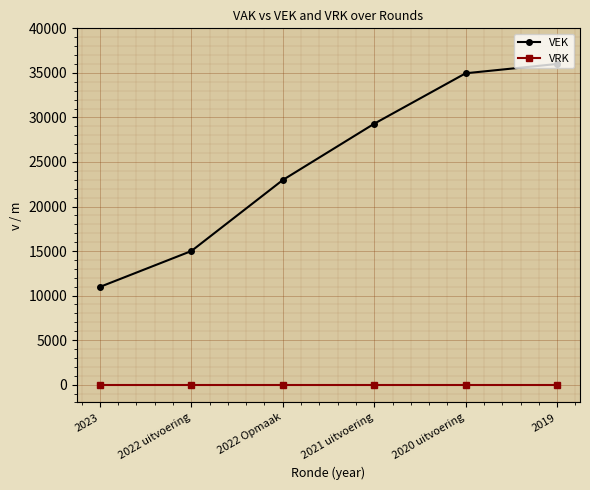

What is the difference between the VEK values at 2023 and 2022 uitvoering?

4027